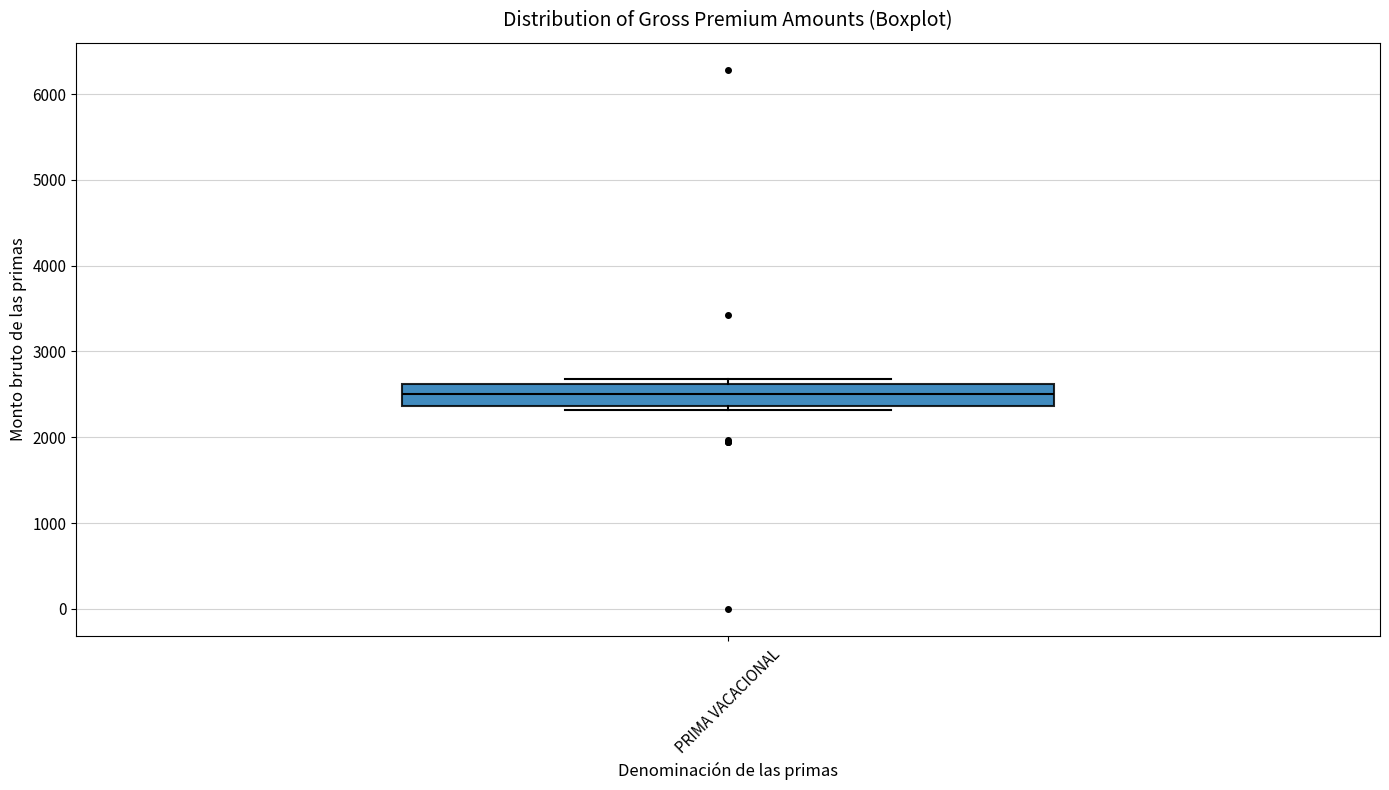

Transcribe this box plot: give where the median line is, the range the box spans, and where the two whiskers end, as read against the y-axis. The values are not printed on the chart, so give them approximately, as read against the axis.

median 2500, box 2400 to 2600, whiskers 2300 to 2700